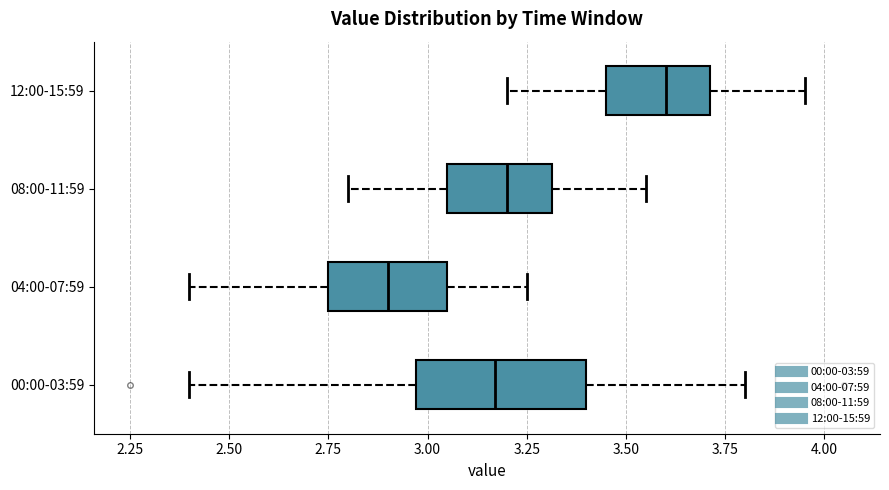

Where does the right whisker of the box for 04:00-07:59 end on the x-axis? The values are not printed on the chart, so give them approximately, as read against the axis.

3.25